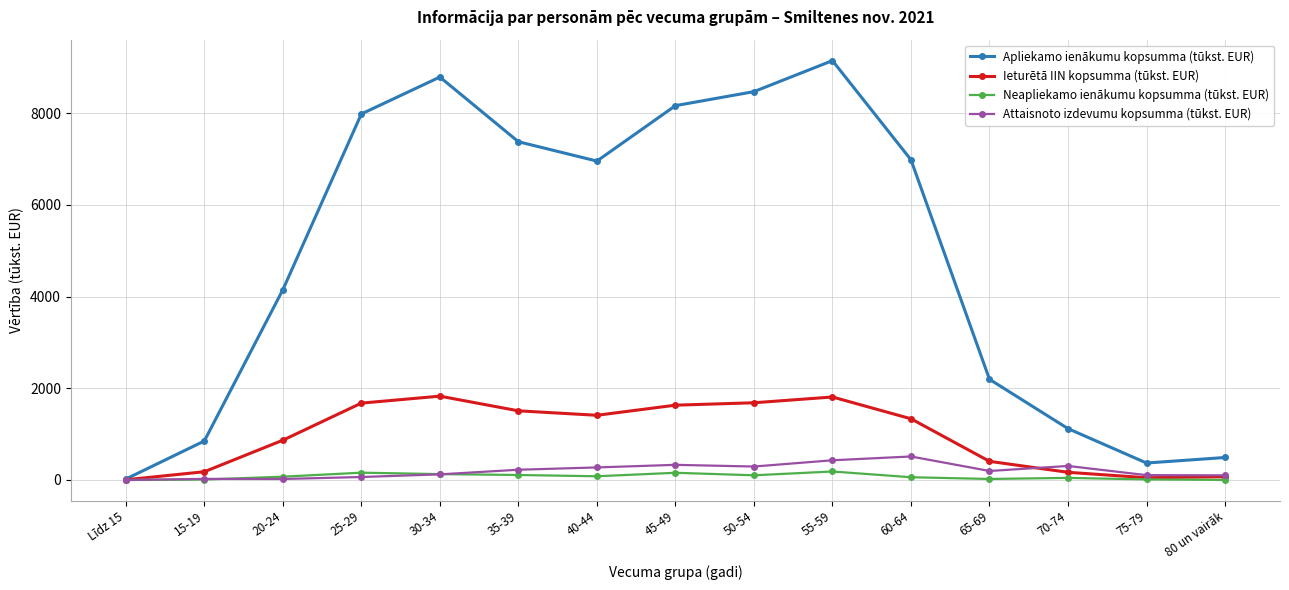

At 55-59, list the series in order from largest to smallest.

Apliekamo ienākumu kopsumma (tūkst. EUR), Ieturētā IIN kopsumma (tūkst. EUR), Attaisnoto izdevumu kopsumma (tūkst. EUR), Neapliekamo ienākumu kopsumma (tūkst. EUR)